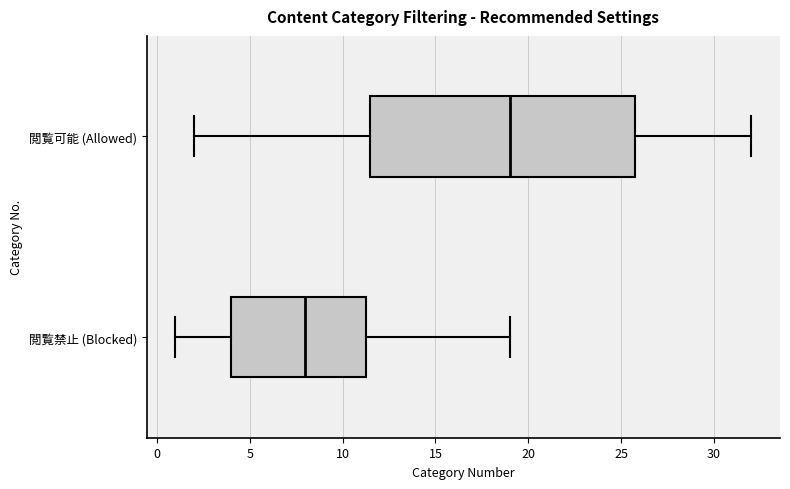

Which box is the widest, from its left edge to its right edge?

閲覧可能 (Allowed)